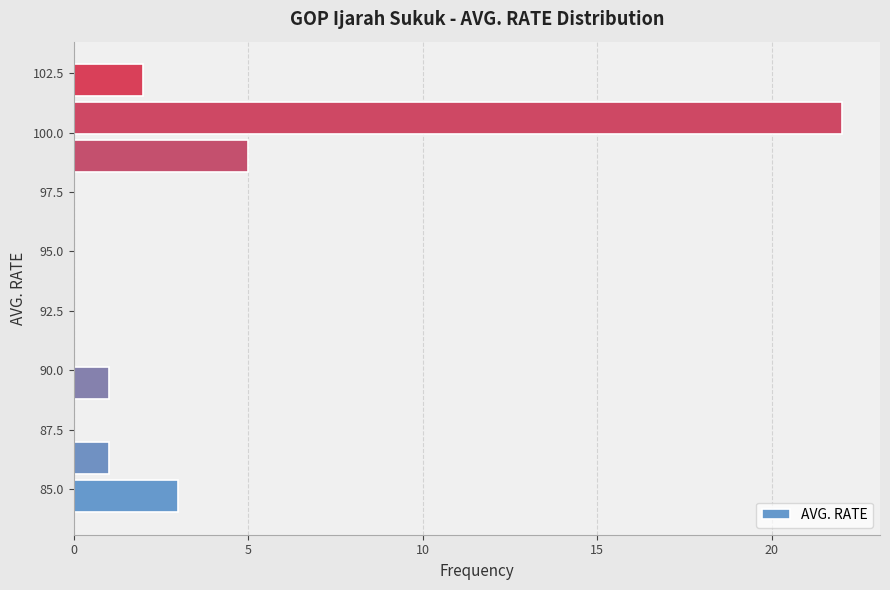

Read against the y-axis, roughly where is the centre of the longest bar?

100.5